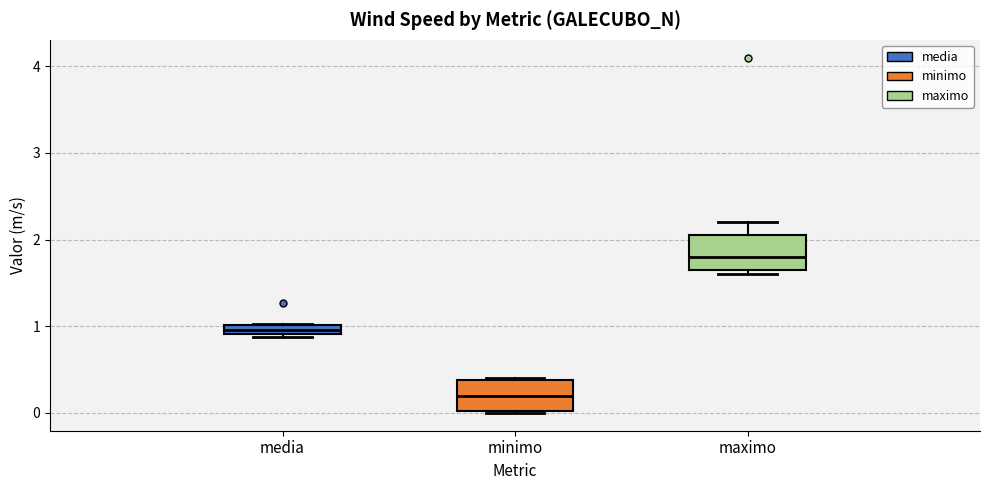

Which box has the highest median line?

maximo